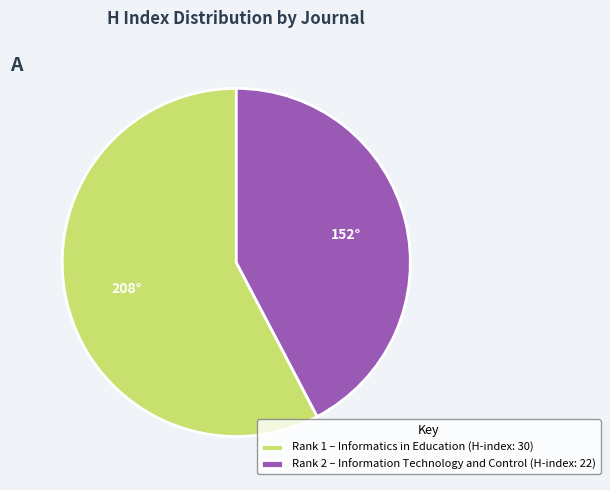

The Rank 1 – Informatics in Education (H-index: 30) slice represents 65% of the pie. True or false?

False